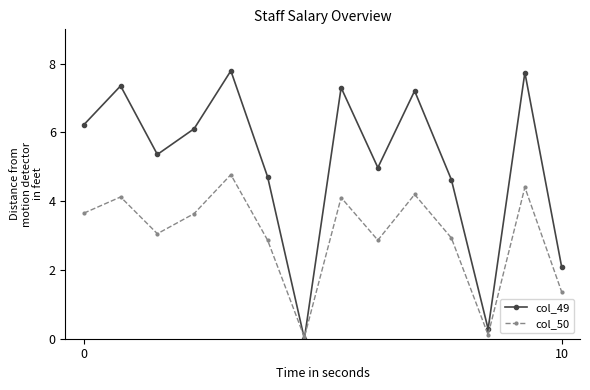

What is the value of the col_50 point at the 9th from the left?

2.9